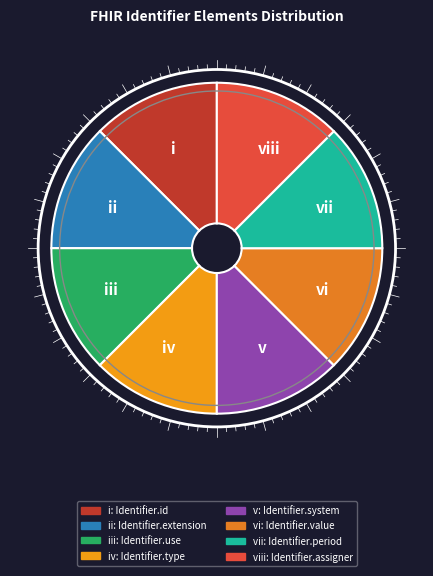

True or false: iii accounts for 4% of the total.

False